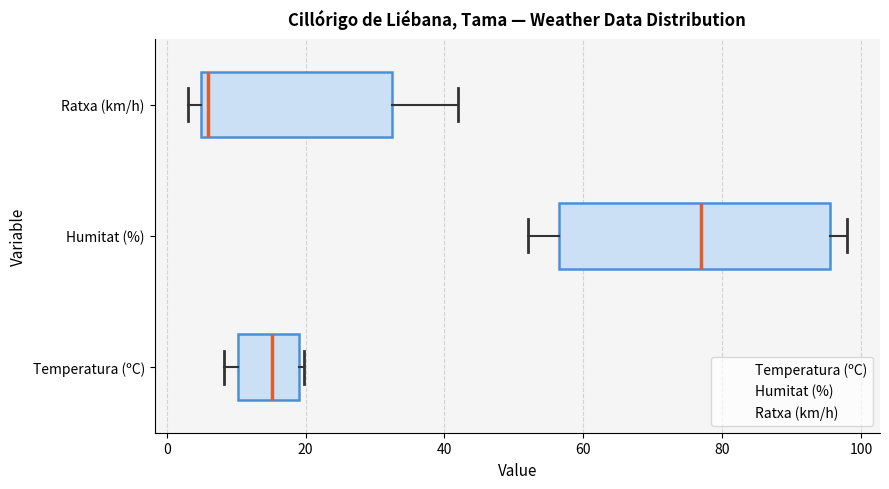

Where is the right edge of the box for Ratxa (km/h) on the x-axis? The values are not printed on the chart, so give them approximately, as read against the axis.

32